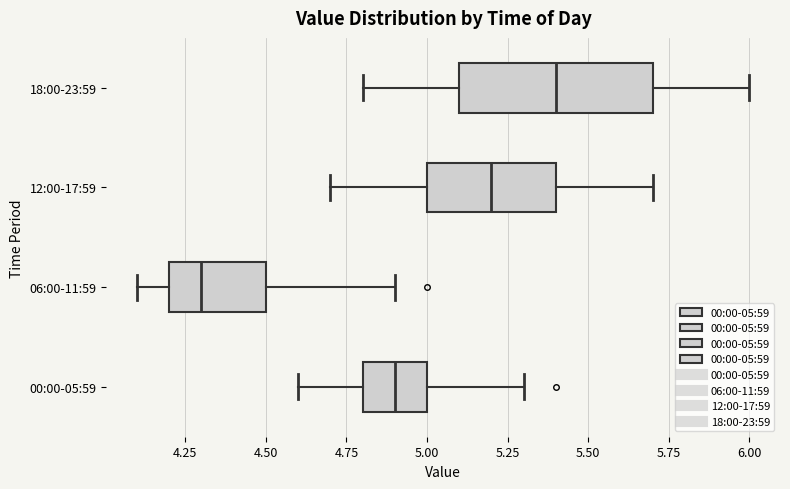

Comparing the boxes themselves (not the whiskers), which one is the widest?

18:00-23:59